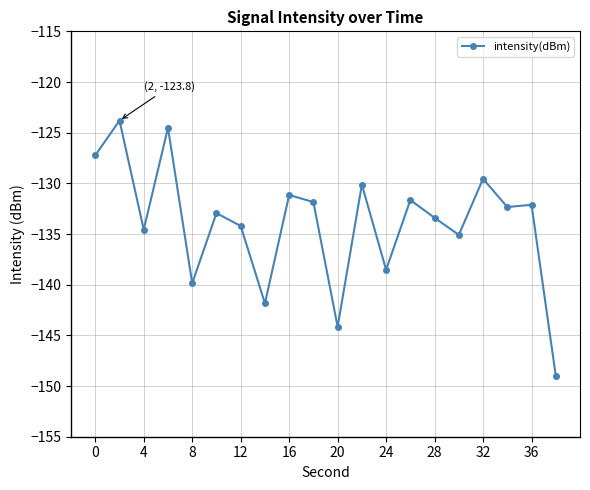

What is the value of the 9th point from the left?

-131.1